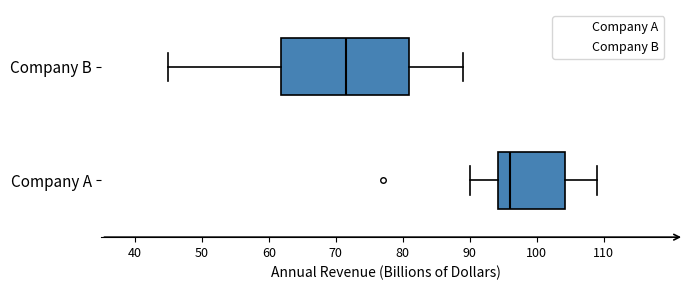

Where does the right whisker of the box for Company B end on the x-axis? The values are not printed on the chart, so give them approximately, as read against the axis.

89